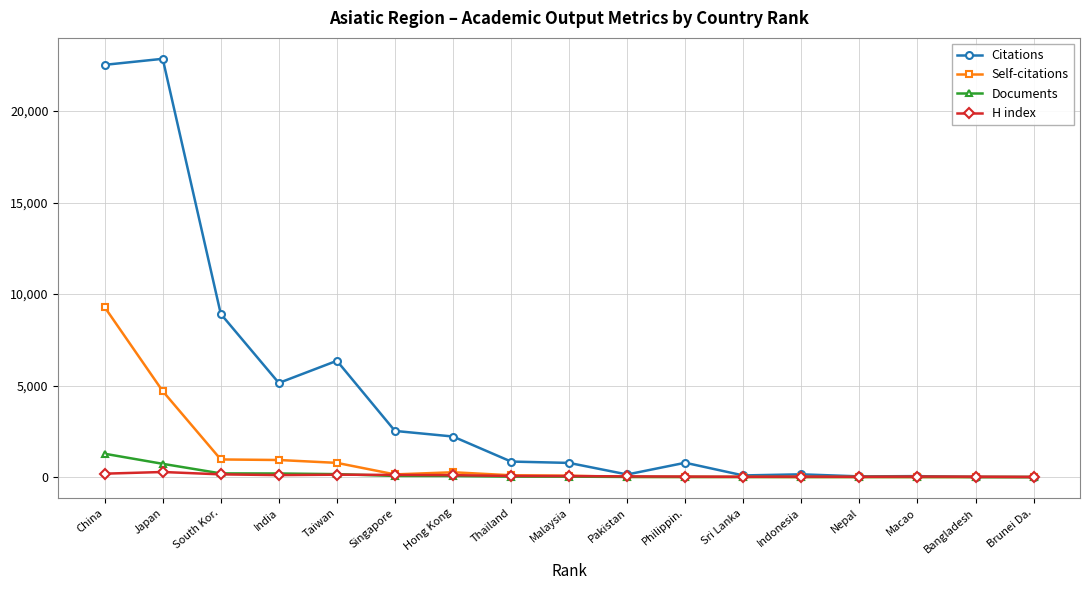

What is the highest value of the Documents series?

1275